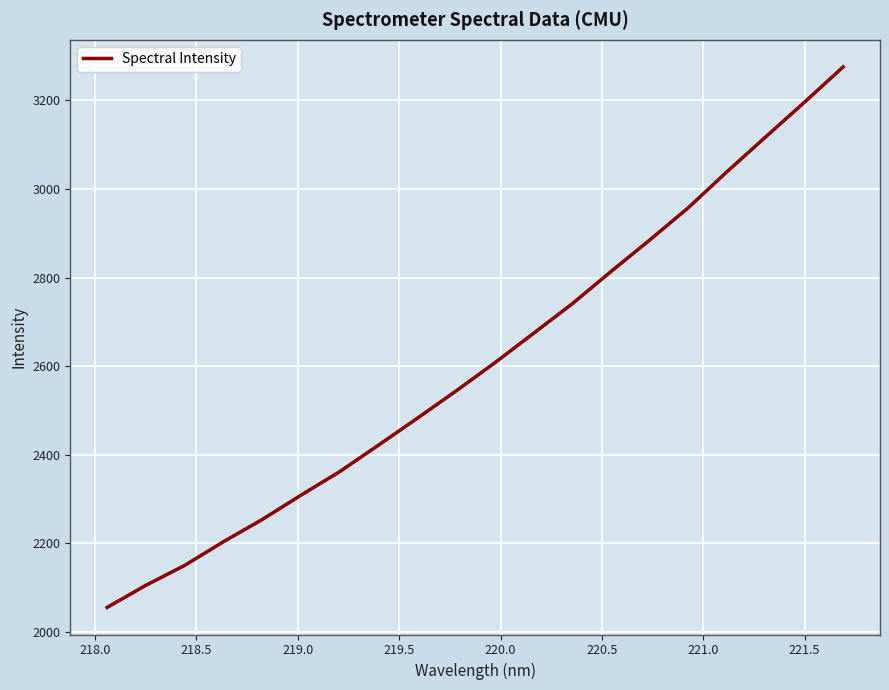

What is the maximum value shown in the chart?

3275.6